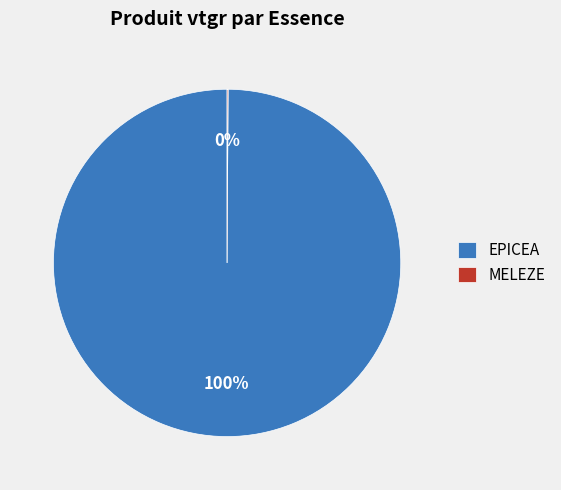

True or false: EPICEA accounts for 87% of the total.

False